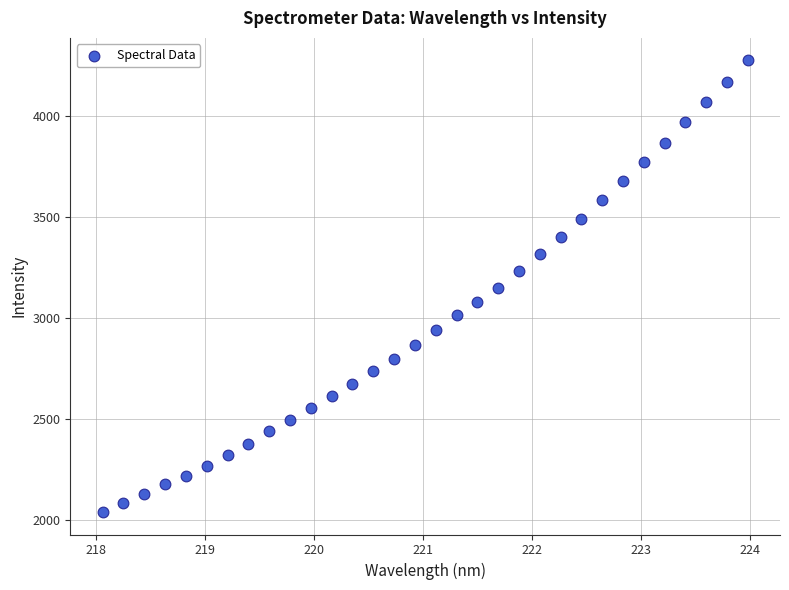

What is the range of Y values (max minus min)?

2237.9